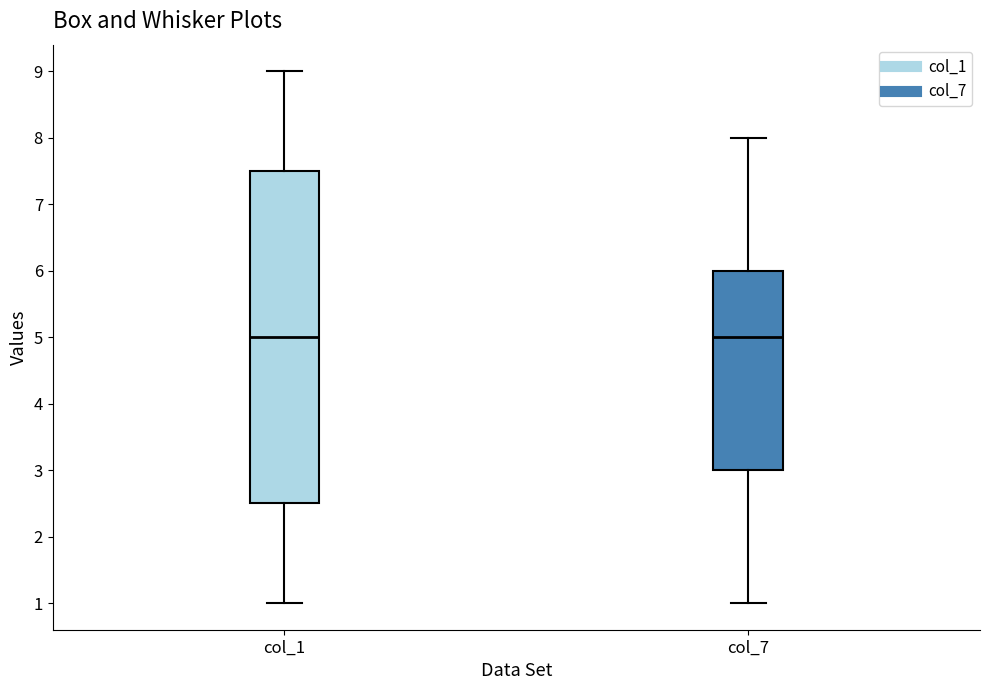

Reading left to right, read every box against the y-axis: the position of its median line, the range the box covers, and the ends of its whiskers. The values are not printed on the chart, so give them approximately, as read against the axis.

col_1: median 5.0, box 2.5 to 7.5, whiskers 1.0 to 9.0
col_7: median 5.0, box 3.0 to 6.0, whiskers 1.0 to 8.0